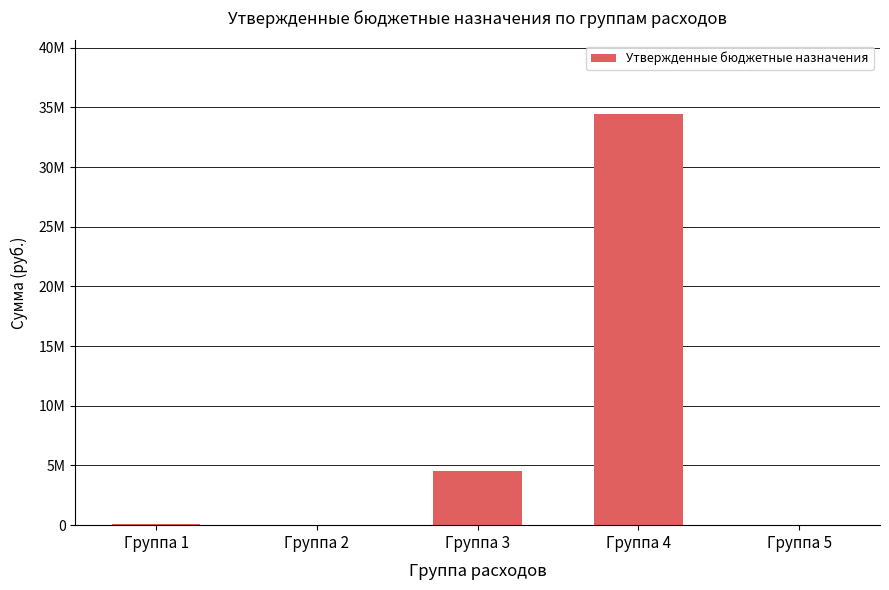

Where does the data first go above 116786?

Группа 1